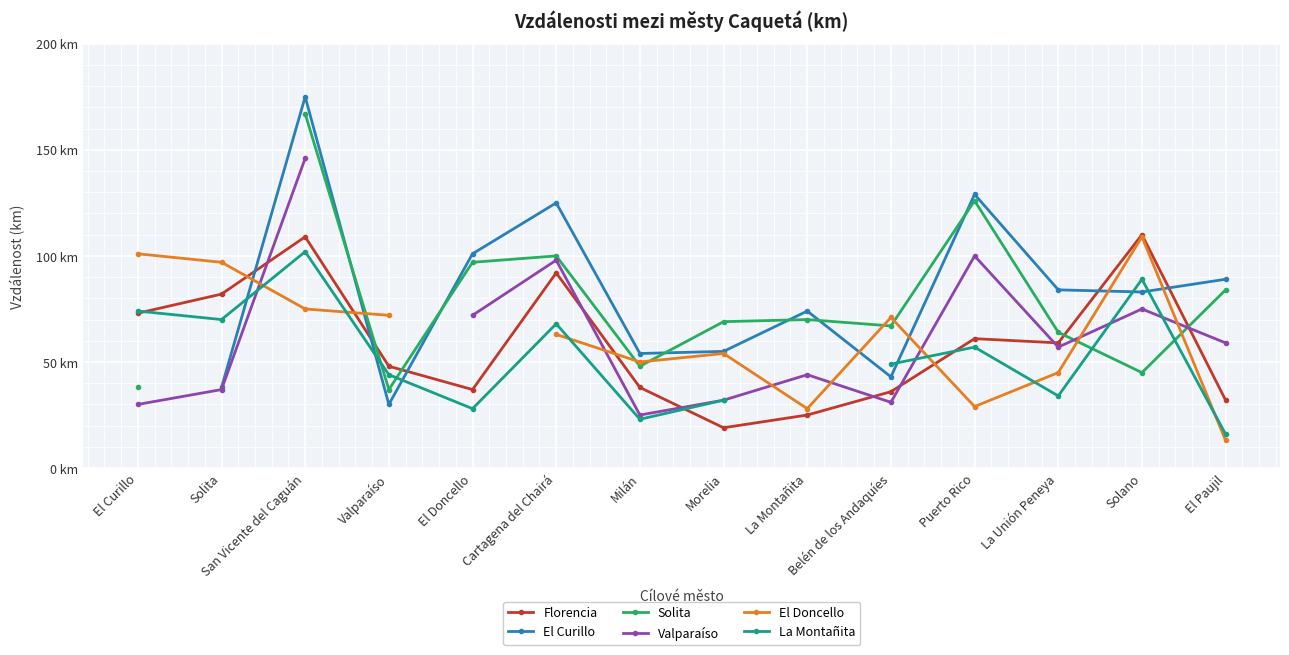

What position from the left is San Vicente del Caguán?

3